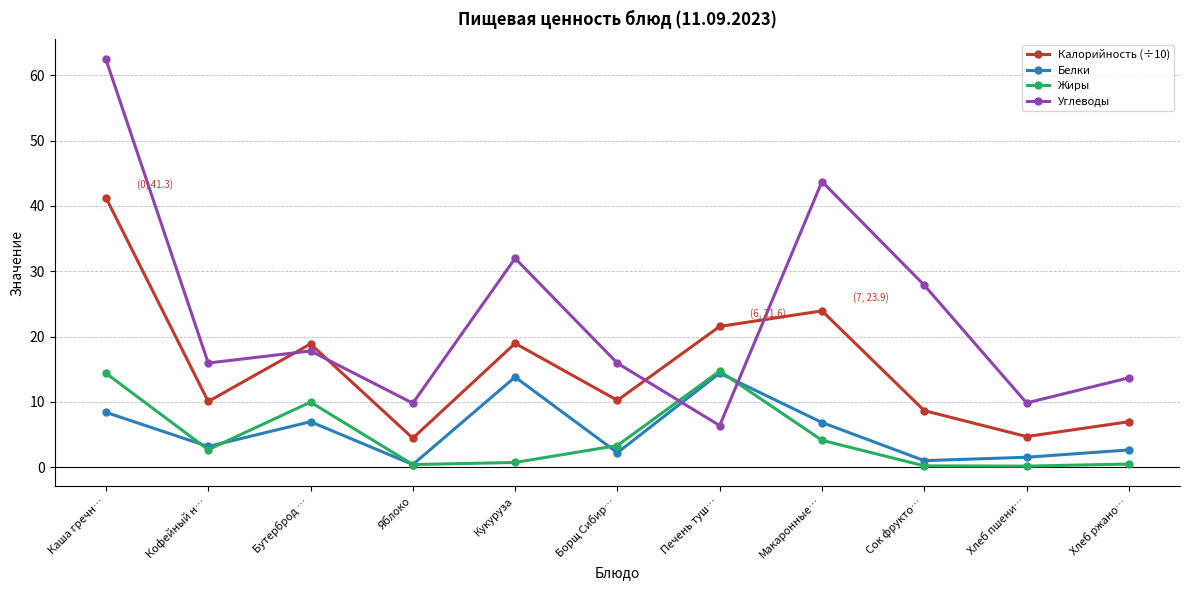

What is the label of the 1st point from the right?

Хлеб ржано…